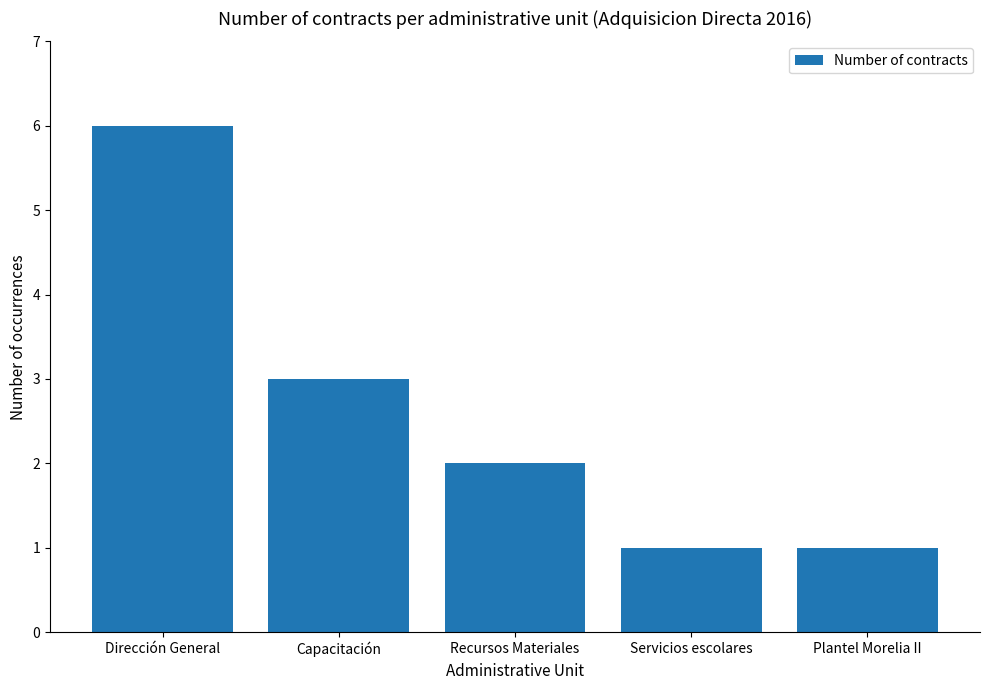

Count the values in the range 1 to 3.

4